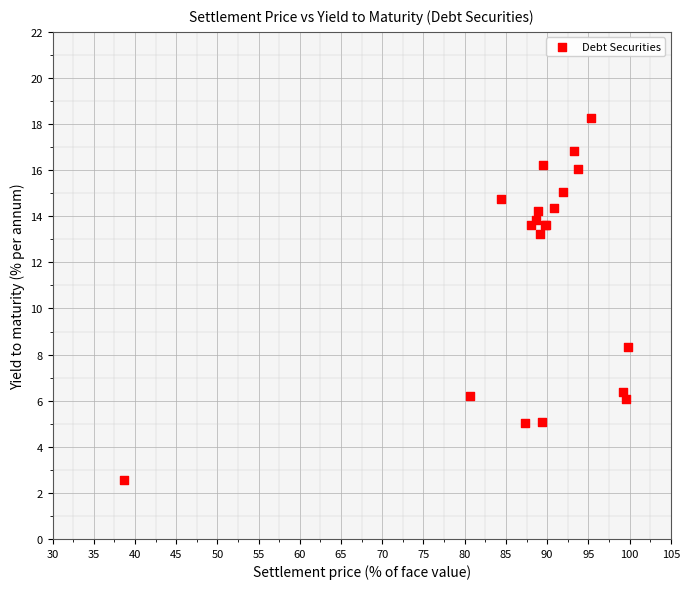

What Y value in the scatter plot is closest to 10?

8.3